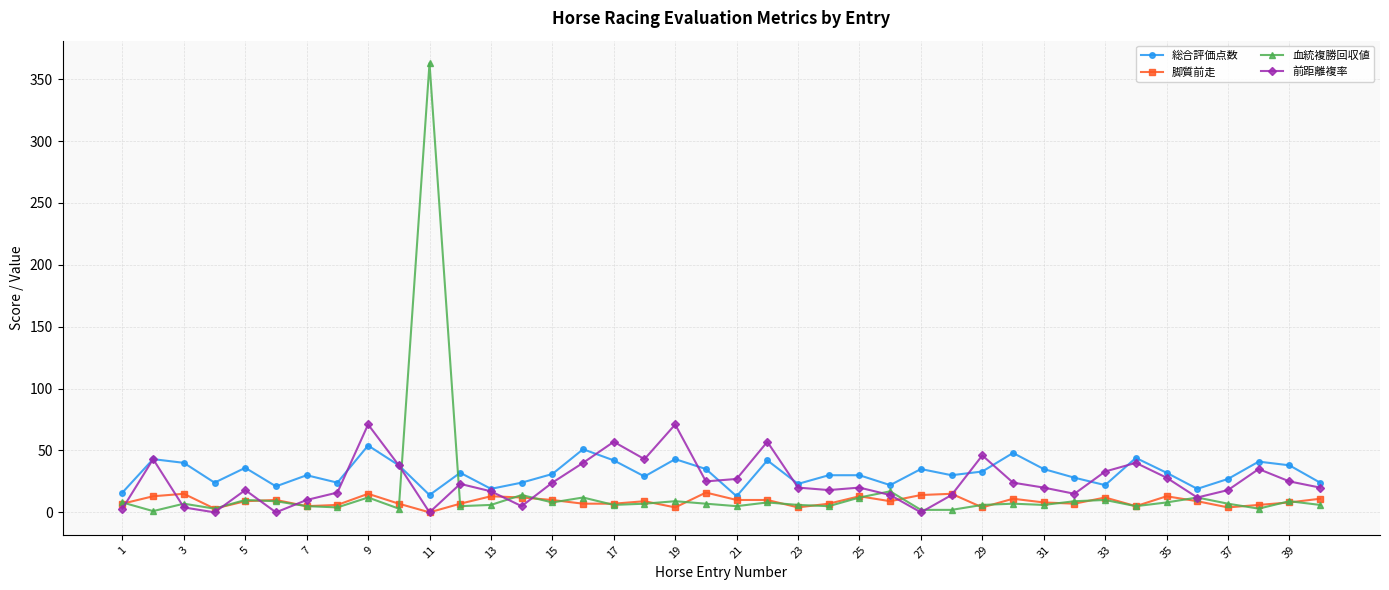

Rank the series by their maximum value, from highest to lowest.

血統複勝回収値, 前距離複率, 総合評価点数, 脚質前走